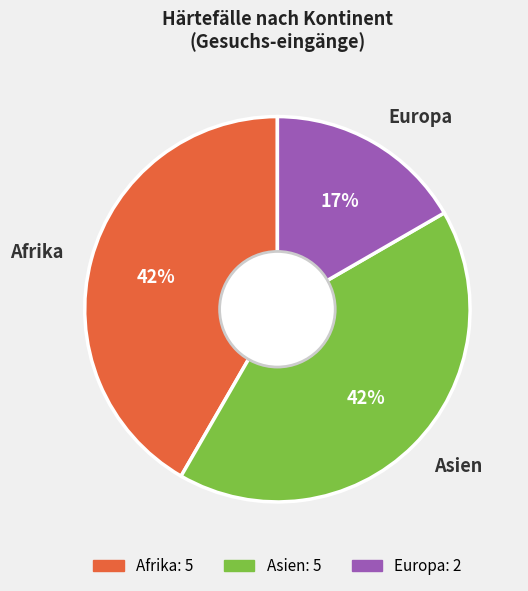

Combined, do Afrika and Europa account for over 50%?

Yes